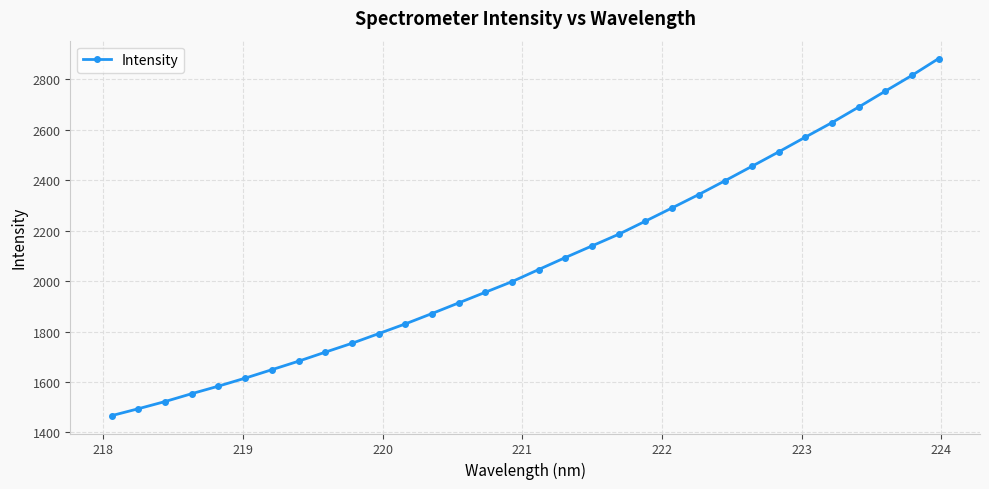

Does the chart have visible grid lines?

Yes